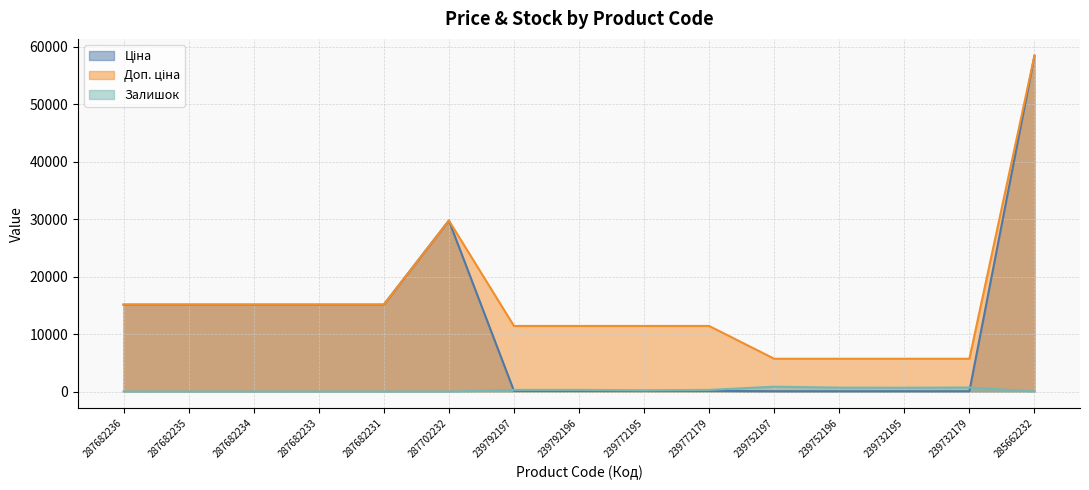

True or false: Ціна has more than 0 points higher than both neighbors.

True